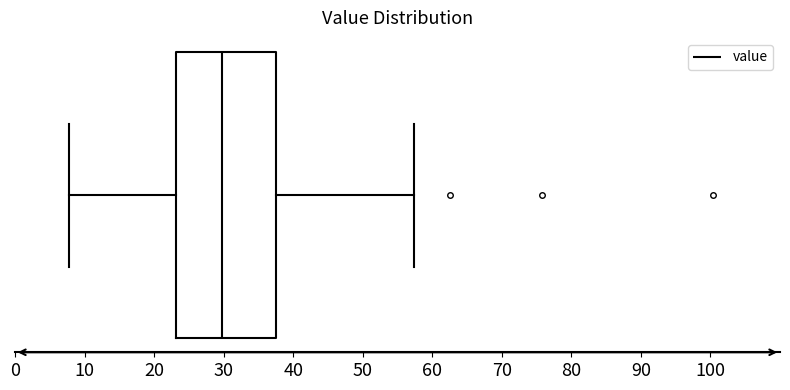

Transcribe this box plot: give where the median line is, the range the box spans, and where the two whiskers end, as read against the x-axis. The values are not printed on the chart, so give them approximately, as read against the axis.

median 30, box 23 to 38, whiskers 8 to 57